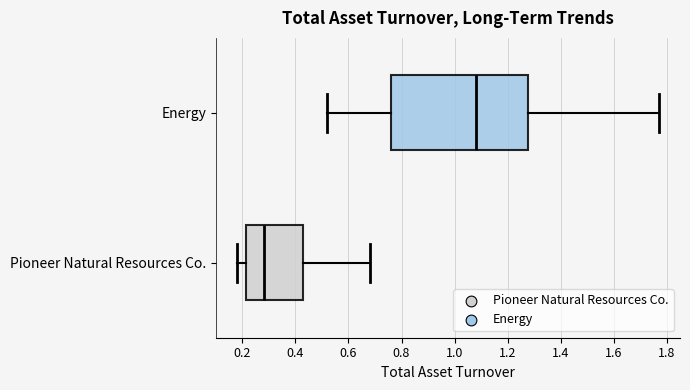

Reading bottom to top, read every box against the x-axis: the position of its median line, the range the box covers, and the ends of its whiskers. The values are not printed on the chart, so give them approximately, as read against the axis.

Pioneer Natural Resources Co.: median 0.28, box 0.22 to 0.44, whiskers 0.18 to 0.68
Energy: median 1.08, box 0.76 to 1.28, whiskers 0.52 to 1.78